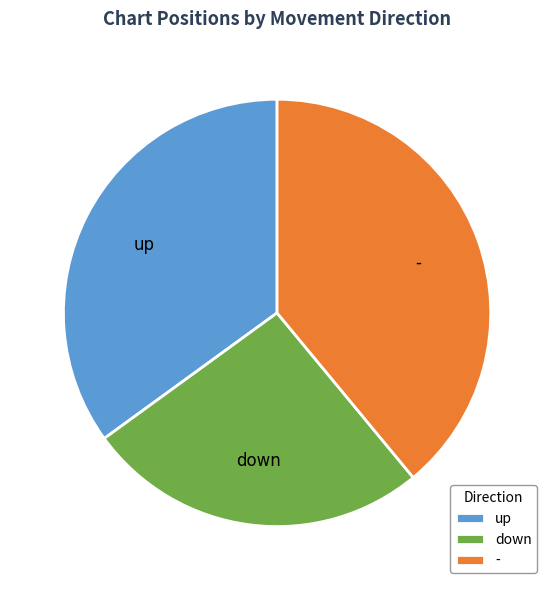

Is the sum of down and up greater than half?

Yes